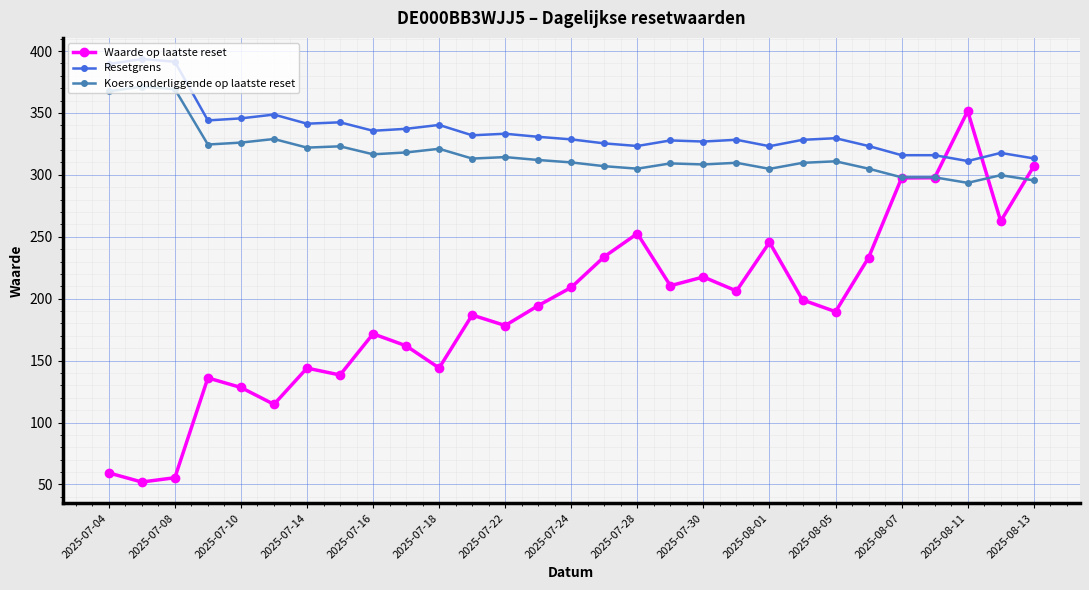

List the series in order of their peak value, highest first.

Resetgrens, Koers onderliggende op laatste reset, Waarde op laatste reset